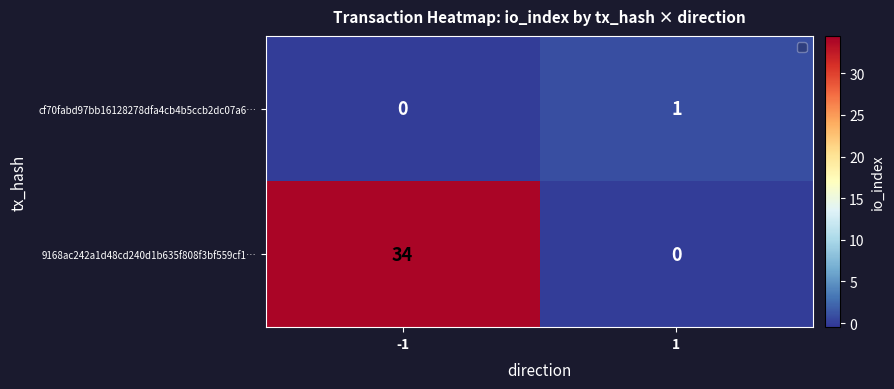

Which series has the largest total across all categories?

9168ac242a1d48cd240d1b635f808f3bf559cf1…